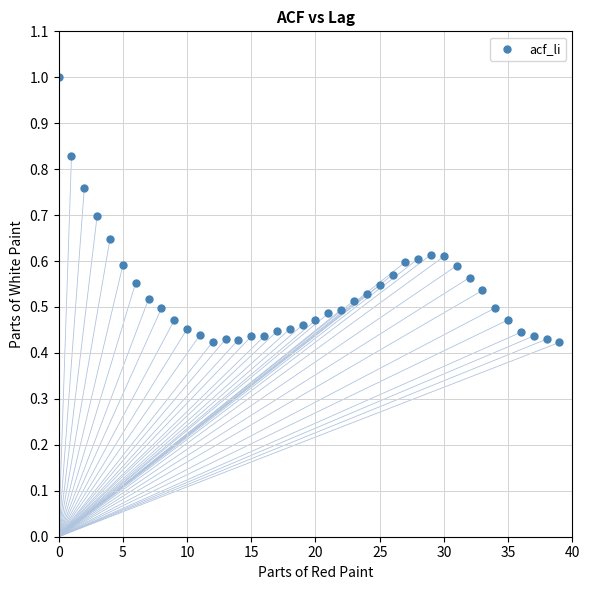

Count the number of points in this scatter plot.

40